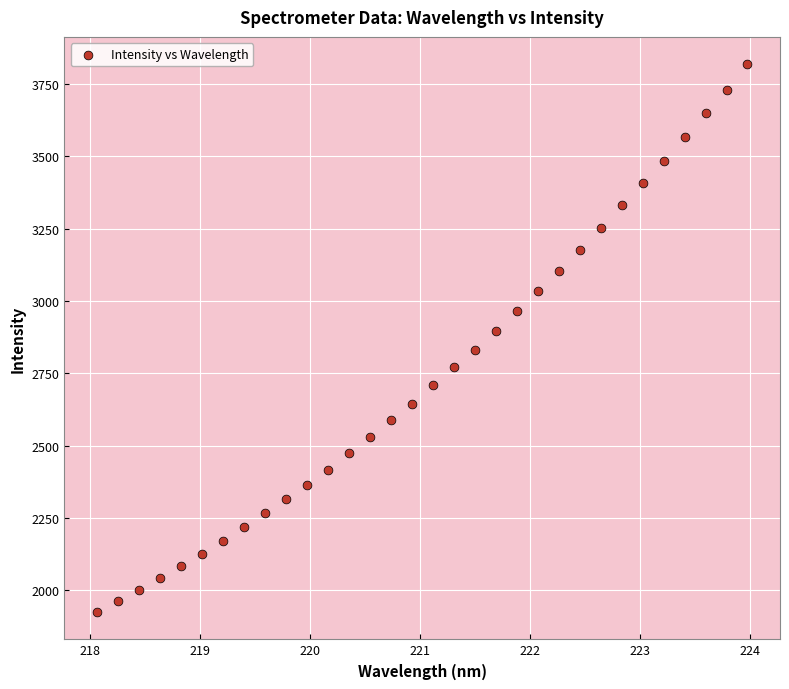

What is the range of Y values (max minus min)?

1892.7